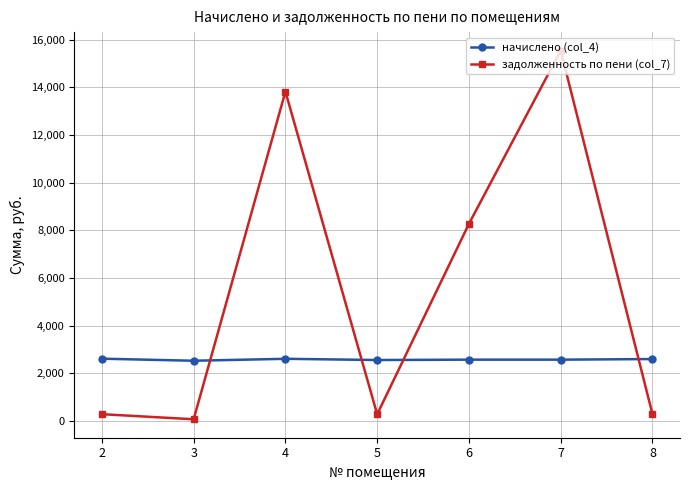

What is the sum of all начислено (col_4) values?

18079.9